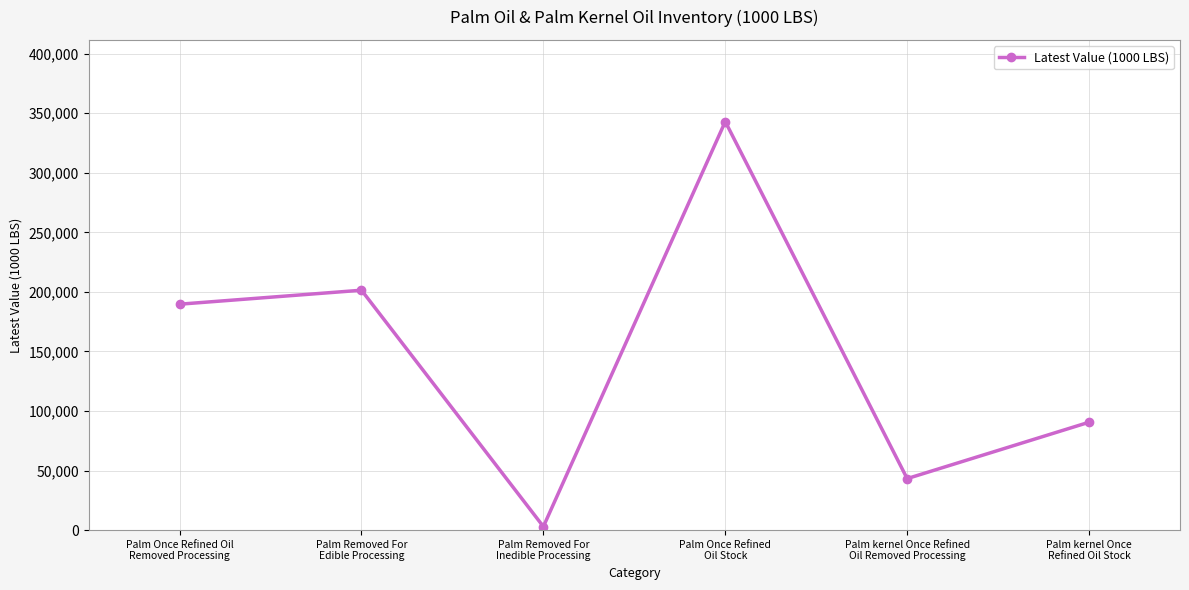

Rank the categories by value from highest to lowest.

Palm Once Refined
Oil Stock, Palm Removed For
Edible Processing, Palm Once Refined Oil
Removed Processing, Palm kernel Once
Refined Oil Stock, Palm kernel Once Refined
Oil Removed Processing, Palm Removed For
Inedible Processing